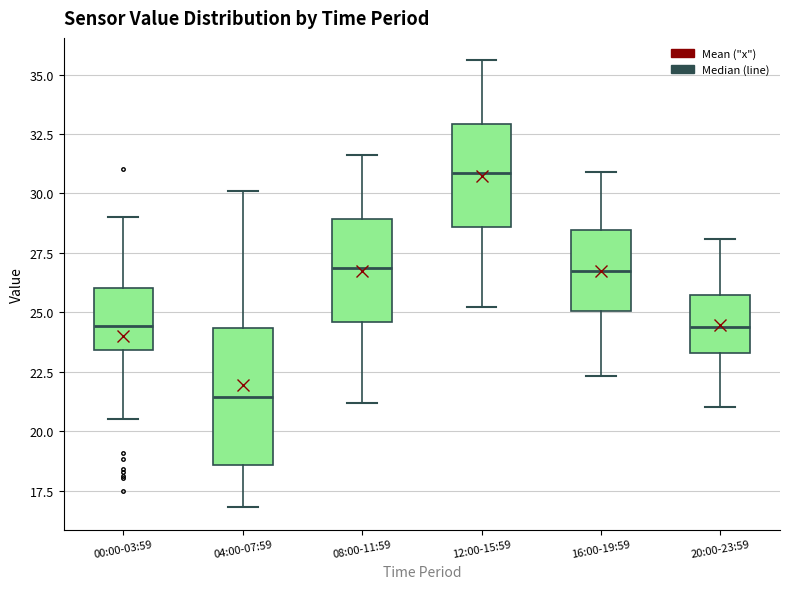

Which box is the tallest, from its lower edge to its upper edge?

04:00-07:59